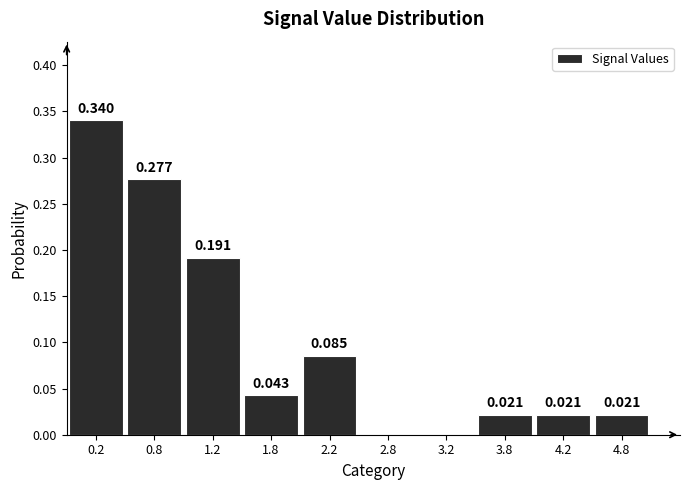

Which range on the x-axis has the tallest bar?

0.0 to 0.5